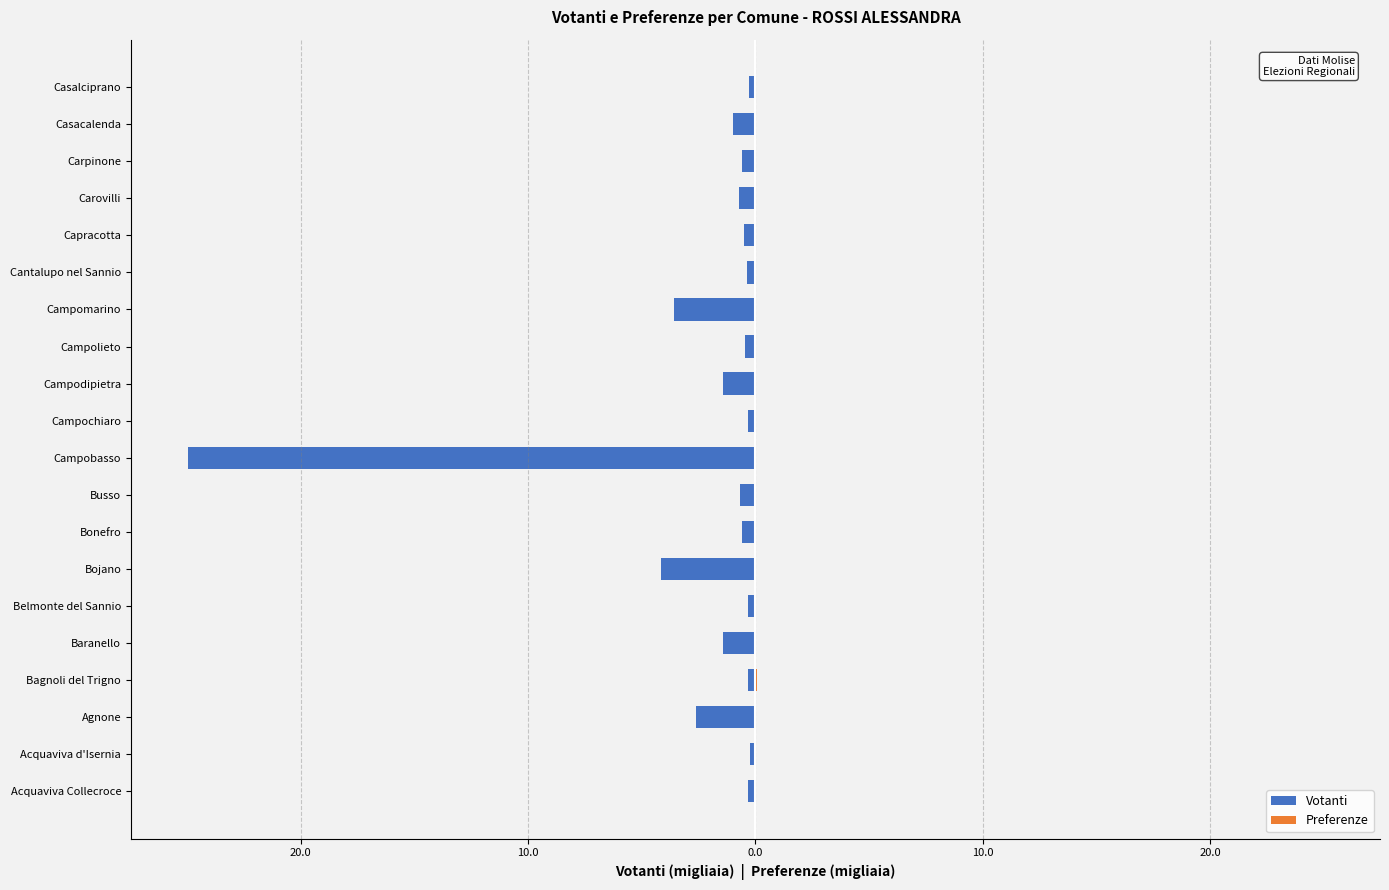

The value of Preferenze at Campolieto is 0.0. True or false?

False